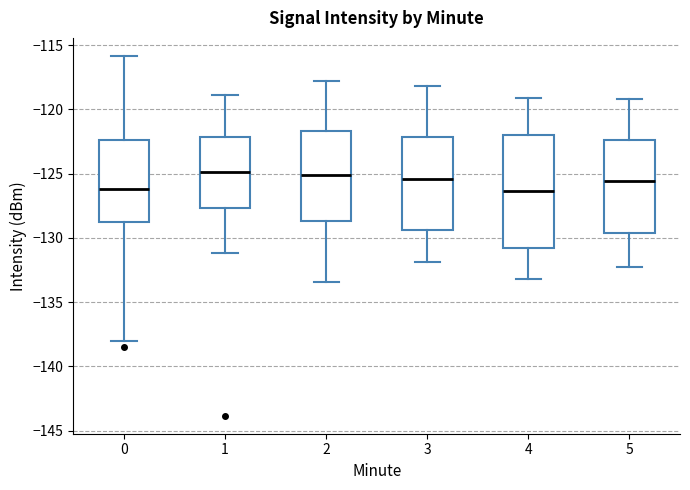

Reading left to right, transcribe this box plot: for each box, give where its median line is, the range the box spans, and where its two whiskers end, as read against the y-axis. The values are not printed on the chart, so give them approximately, as read against the axis.

0: median -126.0, box -128.5 to -122.5, whiskers -138.0 to -116.0
1: median -125.0, box -127.5 to -122.0, whiskers -131.0 to -119.0
2: median -125.0, box -128.5 to -121.5, whiskers -133.5 to -118.0
3: median -125.5, box -129.5 to -122.0, whiskers -132.0 to -118.0
4: median -126.5, box -131.0 to -122.0, whiskers -133.0 to -119.0
5: median -125.5, box -129.5 to -122.5, whiskers -132.5 to -119.0